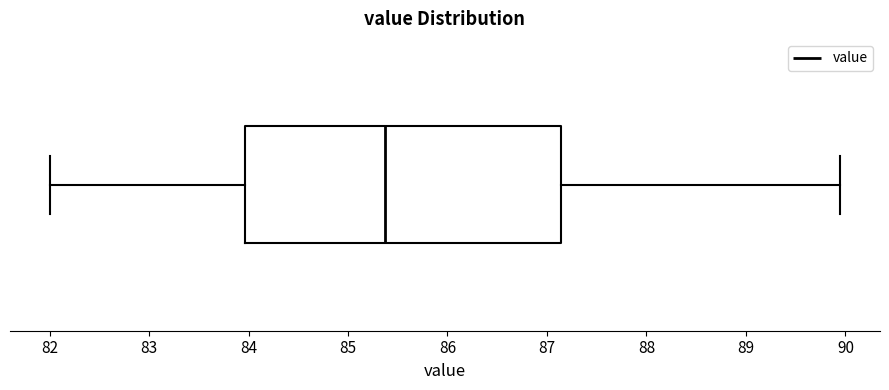

Where does the left whisker of the box end on the x-axis? The values are not printed on the chart, so give them approximately, as read against the axis.

82.0